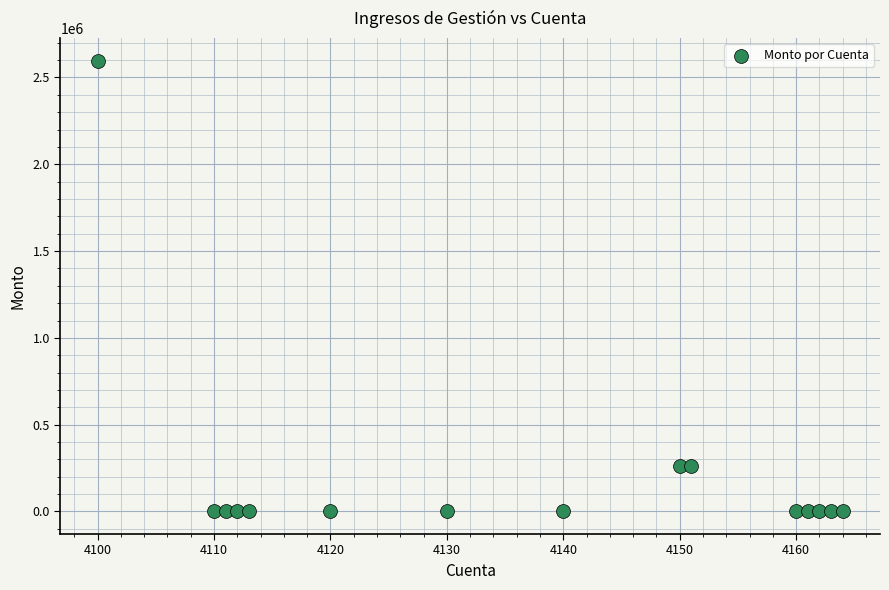

What is the range of Y values (max minus min)?

2597631.2